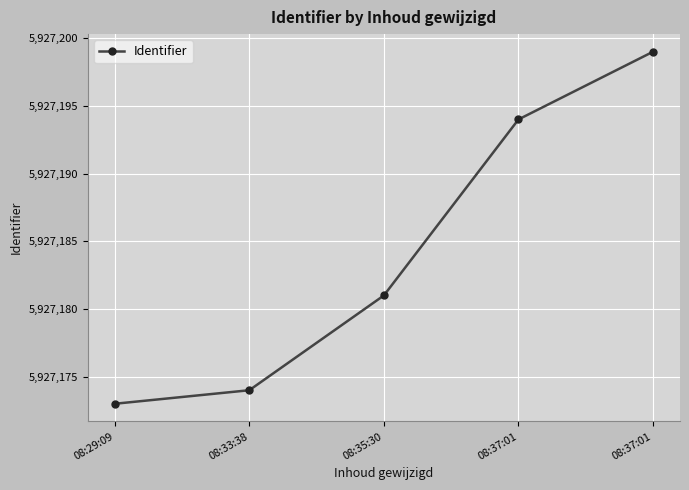

Count the number of data series in this chart.

1